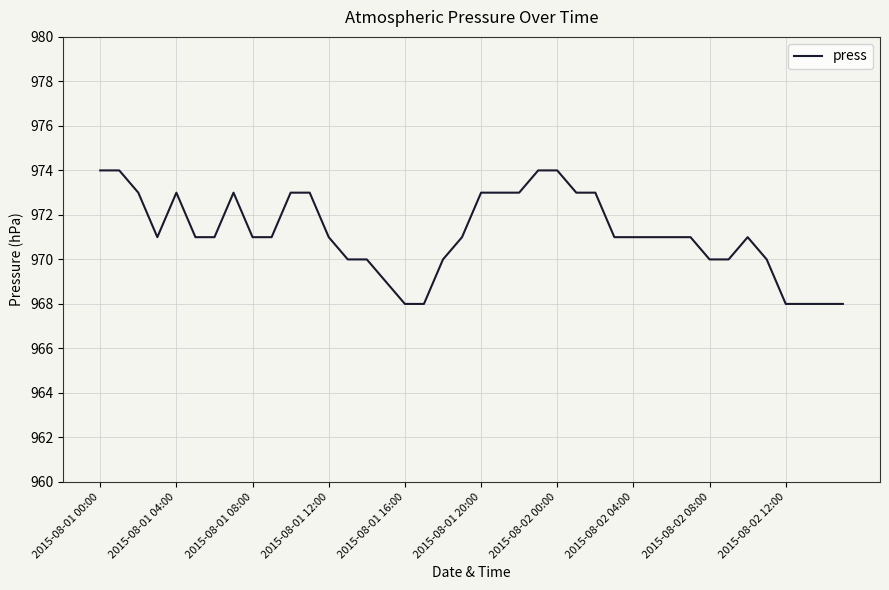

What is the maximum value shown in the chart?

974